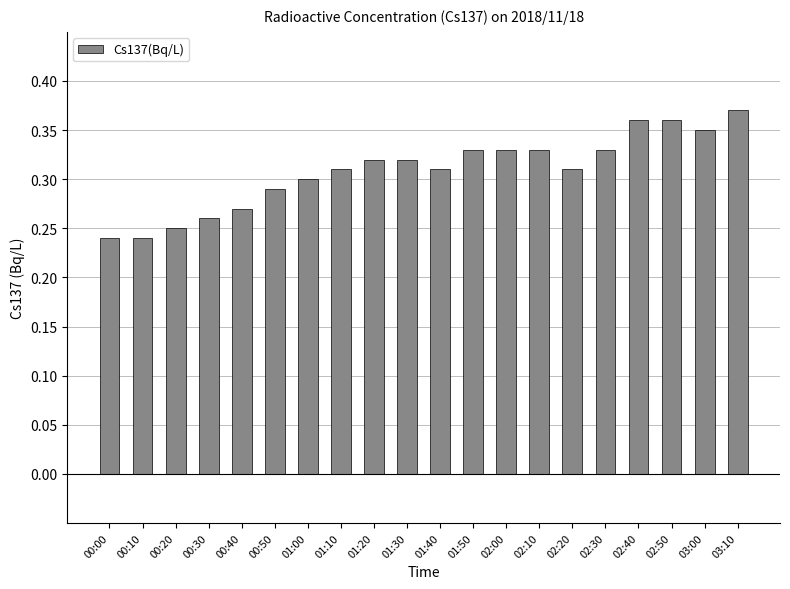

What is the change in value from 00:10 to 01:40?

+0.1